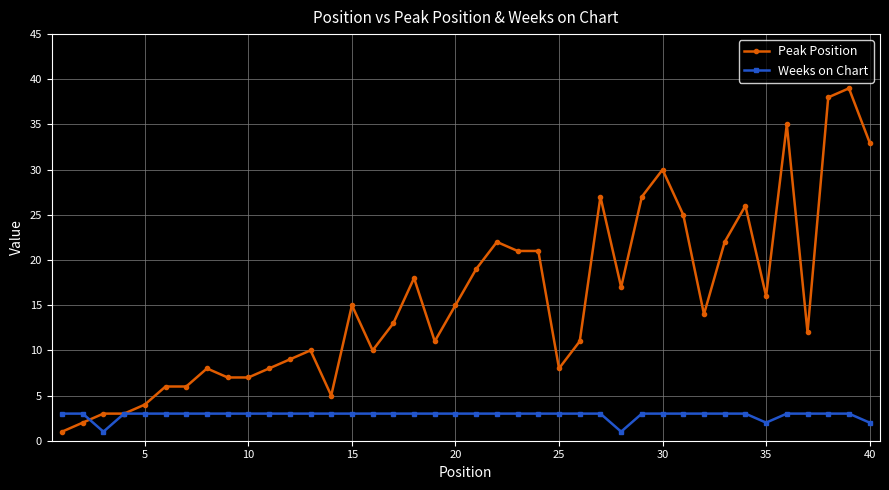

True or false: Peak Position has more than 1 points higher than both neighbors.

True